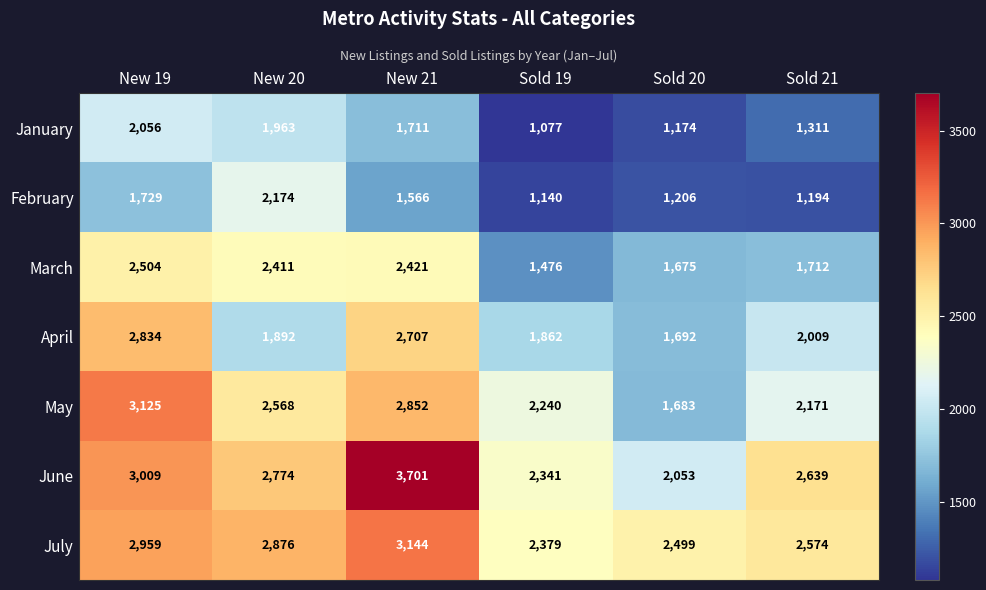

What is the lowest value of the July series?

2379